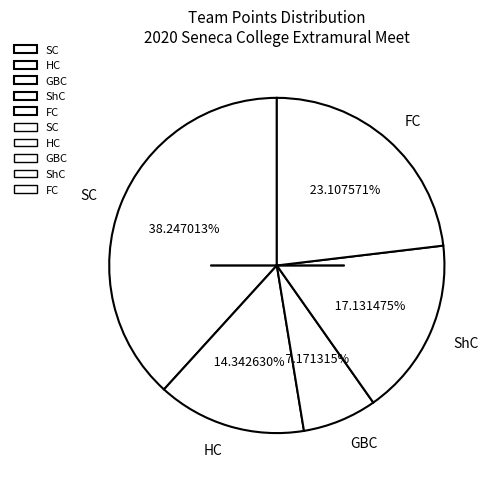

Does any single category account for the majority?

No